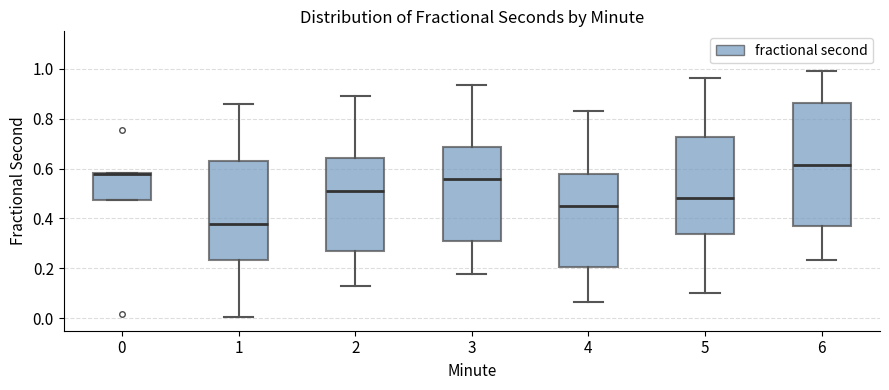

Reading left to right, transcribe this box plot: for each box, give where its median line is, the range the box spans, and where its two whiskers end, as read against the y-axis. The values are not printed on the chart, so give them approximately, as read against the axis.

0: median 0.58 (drawn on the box's upper edge), box 0.48 to 0.58, whiskers 0.48 to 0.58
1: median 0.38, box 0.24 to 0.62, whiskers 0.00 to 0.86
2: median 0.52, box 0.26 to 0.64, whiskers 0.12 to 0.90
3: median 0.56, box 0.32 to 0.68, whiskers 0.18 to 0.94
4: median 0.46, box 0.20 to 0.58, whiskers 0.06 to 0.82
5: median 0.48, box 0.34 to 0.72, whiskers 0.10 to 0.96
6: median 0.62, box 0.36 to 0.86, whiskers 0.24 to 1.00